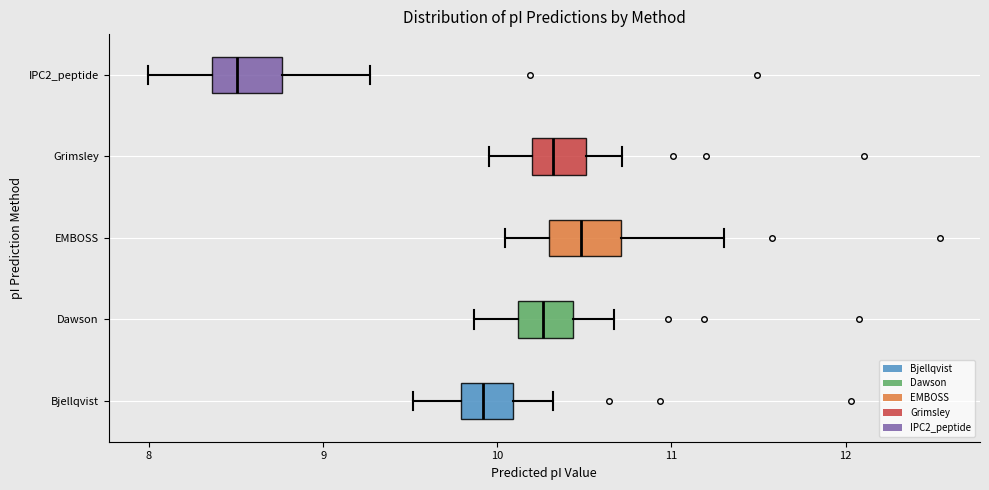

Reading bottom to top, read every box against the x-axis: the position of its median line, the range the box covers, and the ends of its whiskers. The values are not printed on the chart, so give them approximately, as read against the axis.

Bjellqvist: median 9.9, box 9.8 to 10.1, whiskers 9.5 to 10.3
Dawson: median 10.3, box 10.1 to 10.4, whiskers 9.9 to 10.7
EMBOSS: median 10.5, box 10.3 to 10.7, whiskers 10.0 to 11.3
Grimsley: median 10.3, box 10.2 to 10.5, whiskers 10.0 to 10.7
IPC2_peptide: median 8.5, box 8.4 to 8.8, whiskers 8.0 to 9.3